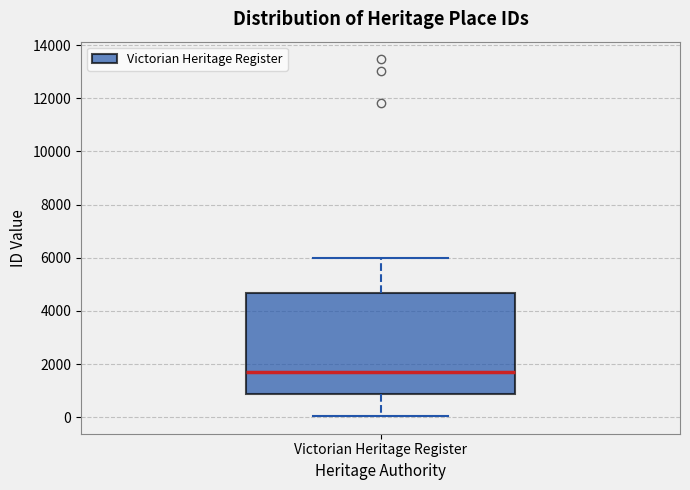

Where does the lower whisker of the box for Victorian Heritage Register end on the y-axis? The values are not printed on the chart, so give them approximately, as read against the axis.

0